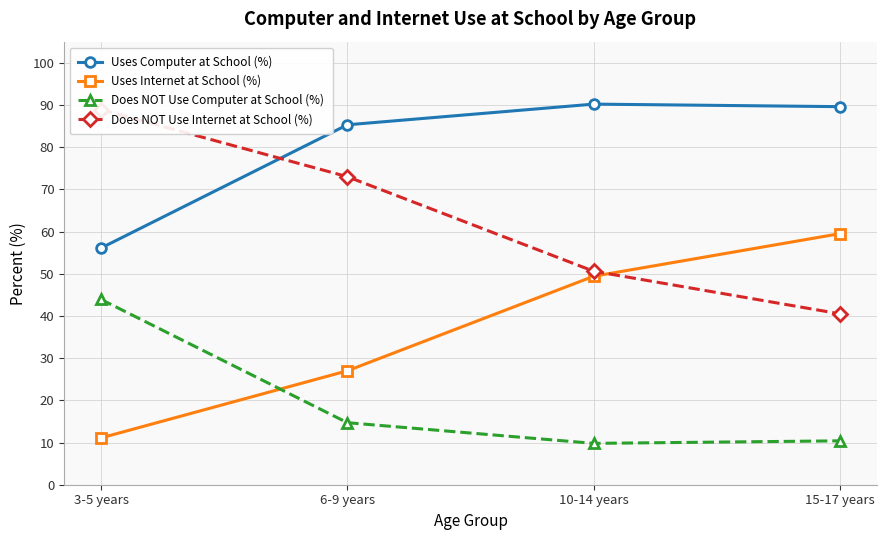

What position from the right is 15-17 years?

1